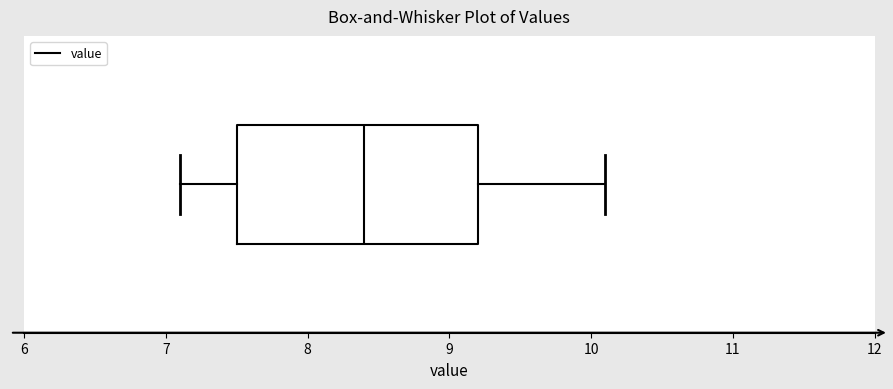

Read this box plot against the x-axis: the position of the median line, the range covered by the box, and the ends of both whiskers. The values are not printed on the chart, so give them approximately, as read against the axis.

median 8.4, box 7.5 to 9.2, whiskers 7.1 to 10.1